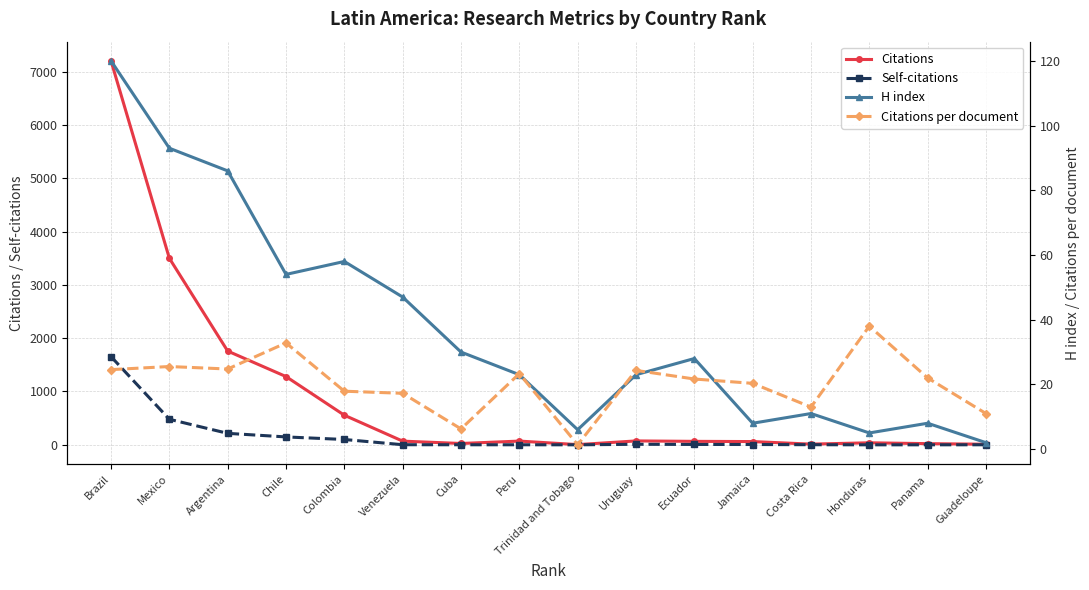

True or false: Citations and H index cross at least once.

True